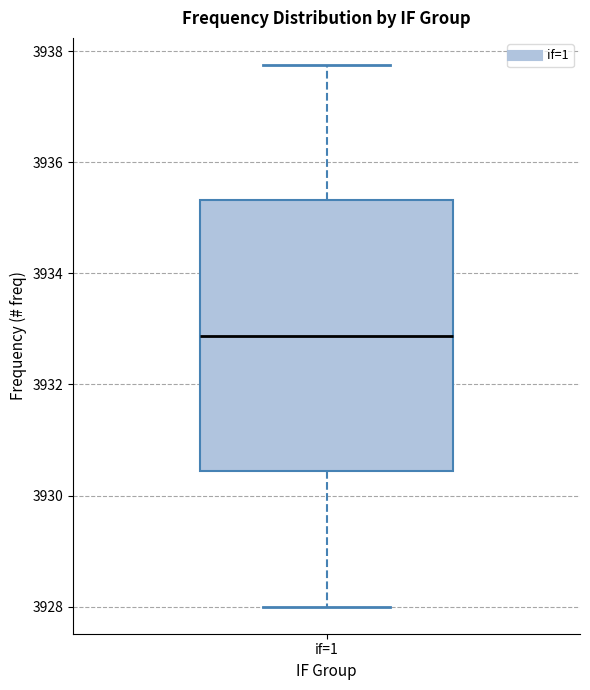

Where does the median line of the box for if=1 sit on the y-axis? The values are not printed on the chart, so give them approximately, as read against the axis.

3932.8